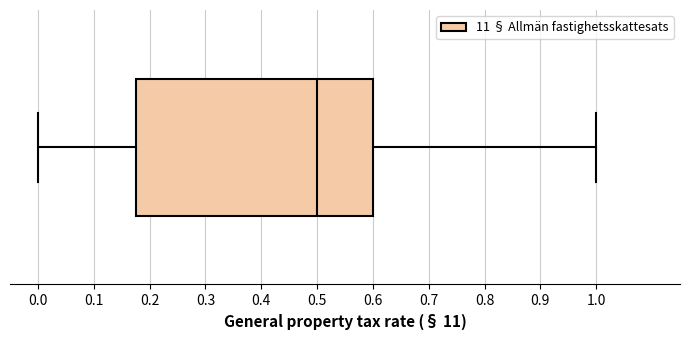

Transcribe this box plot: give where the median line is, the range the box spans, and where the two whiskers end, as read against the x-axis. The values are not printed on the chart, so give them approximately, as read against the axis.

median 0.50, box 0.18 to 0.60, whiskers 0.00 to 1.00